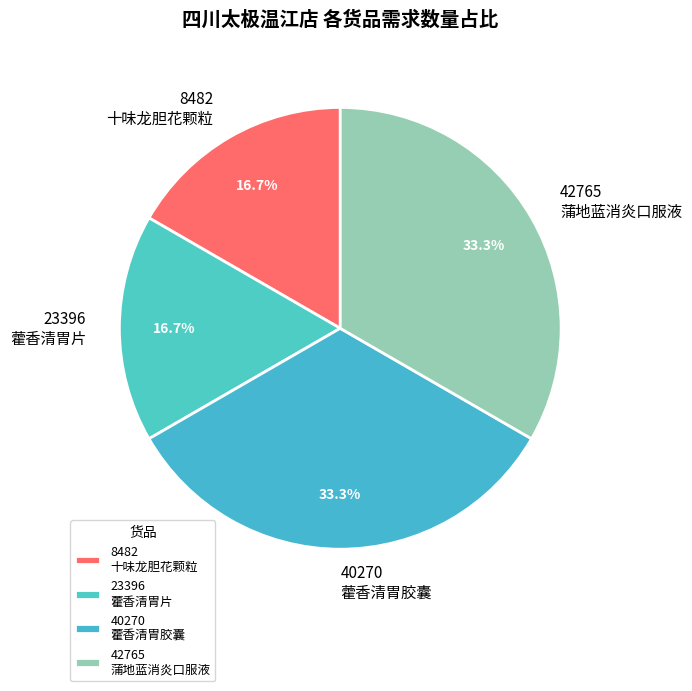

Does any single category account for the majority?

No